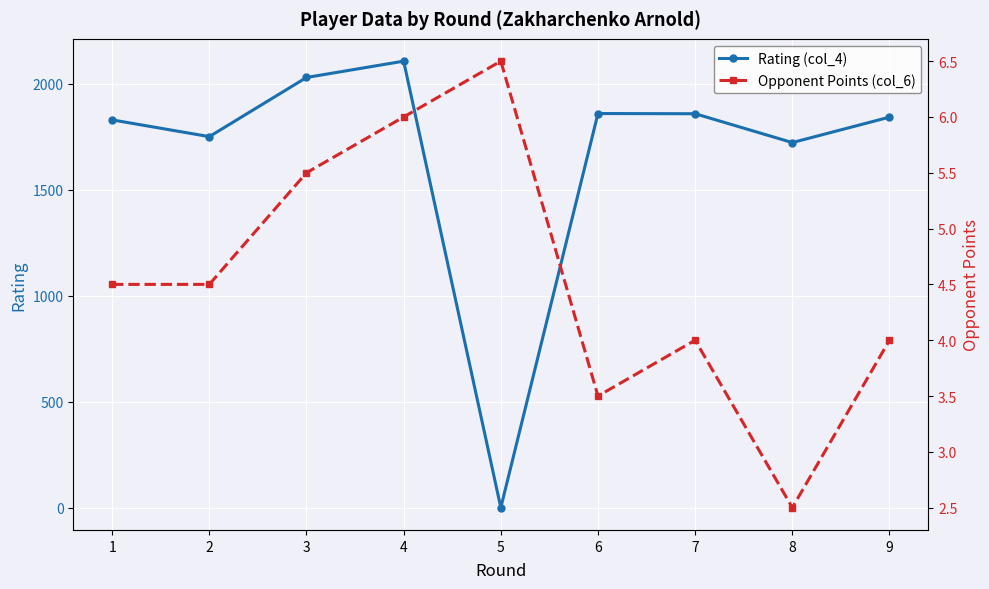

The value of Opponent Points (col_6) at 6 is 3.5. True or false?

True